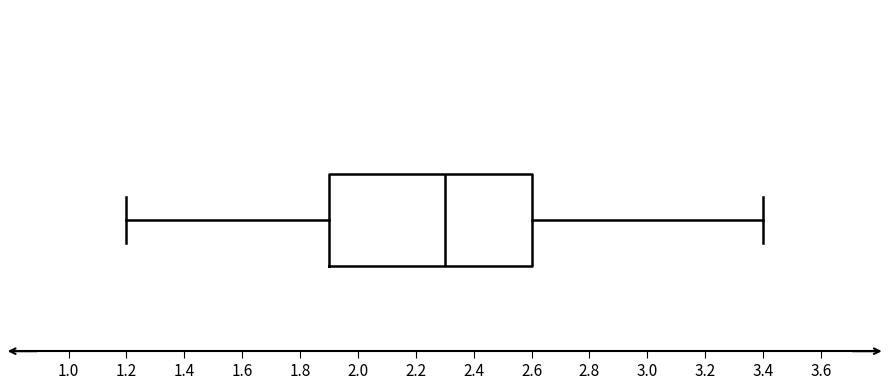

Where does the median line of the box sit on the x-axis? The values are not printed on the chart, so give them approximately, as read against the axis.

2.3